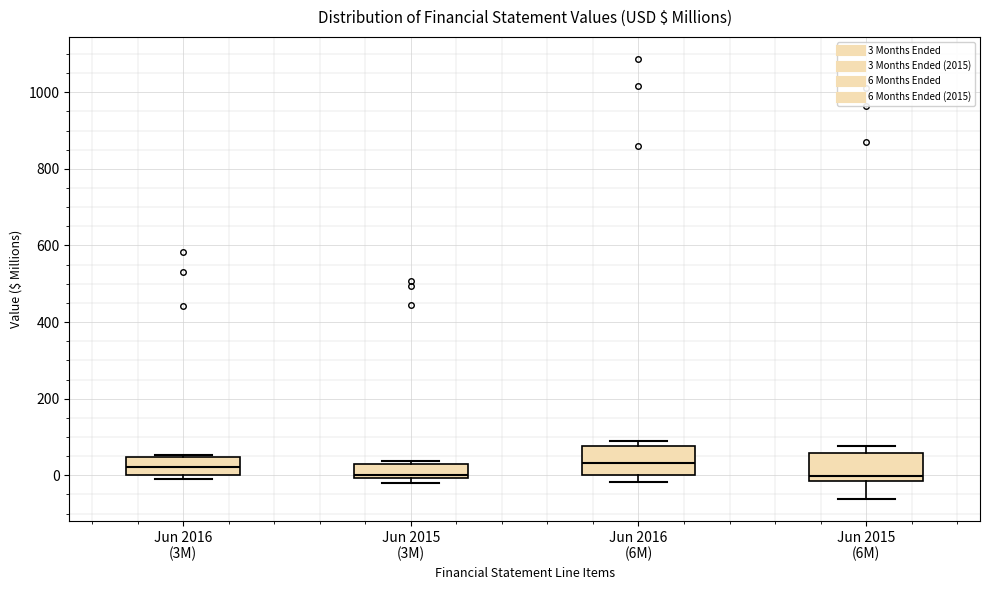

Reading left to right, transcribe this box plot: for each box, give where its median line is, the range the box spans, and where its two whiskers end, as read against the y-axis. The values are not printed on the chart, so give them approximately, as read against the axis.

Jun 2016 (3M): median 20, box 0 to 40, whiskers 0 (just below the box's lower edge) to 60
Jun 2015 (3M): median 0 (just above the box's lower edge), box 0 to 20, whiskers -20 to 40
Jun 2016 (6M): median 40, box 0 to 80, whiskers -20 to 80 (just above the box's upper edge)
Jun 2015 (6M): median 0, box -20 to 60, whiskers -60 to 80